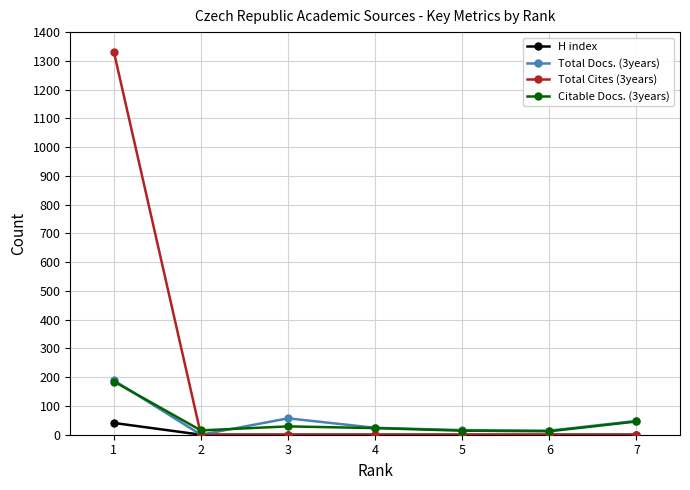

How many lines are shown in the chart?

4